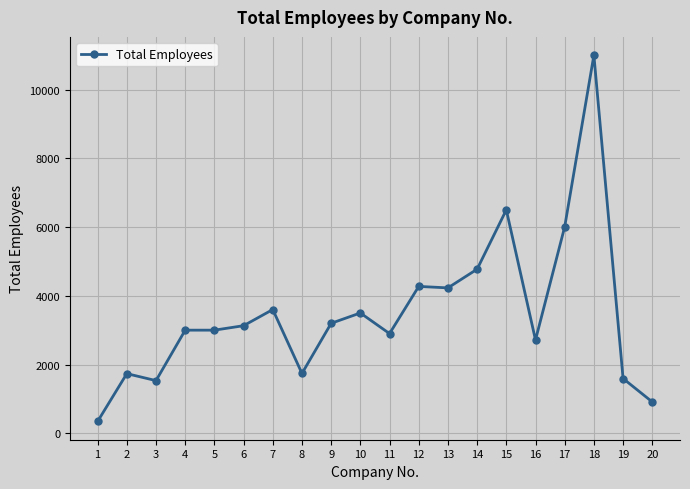

What is the difference between the maximum and minimum values?

10655